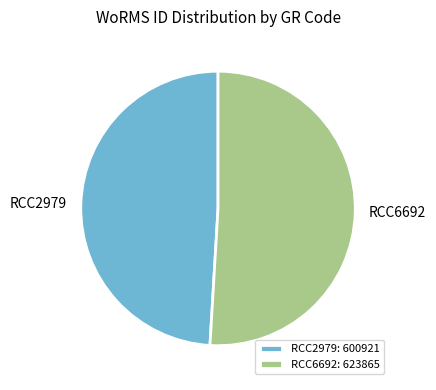

How many slices are in this pie chart?

2